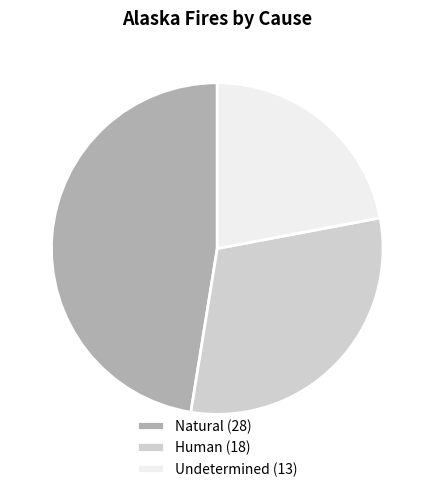

Combined, do Undetermined (13) and Human (18) account for over 50%?

Yes